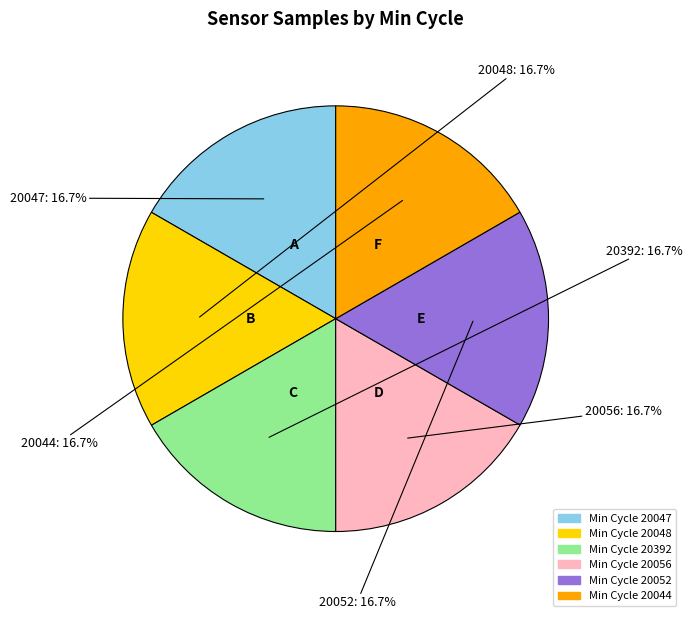

How many segments does this pie chart have?

6